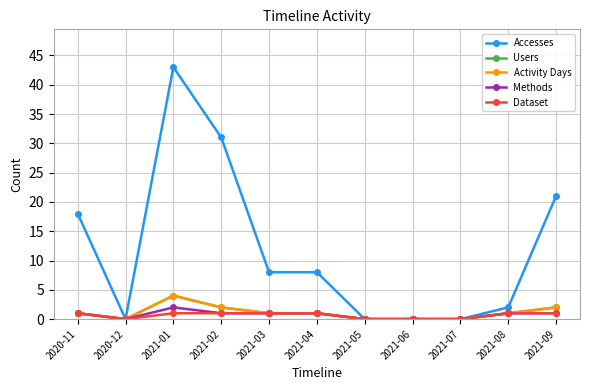

What is the total value across all series at 2021-08?

6